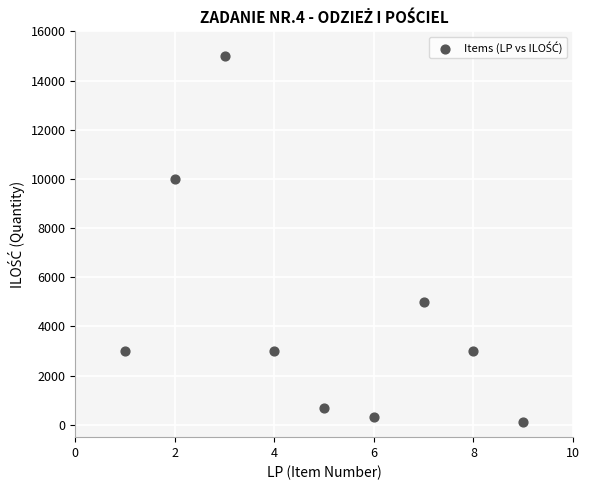

What is the range of X values (max minus min)?

8